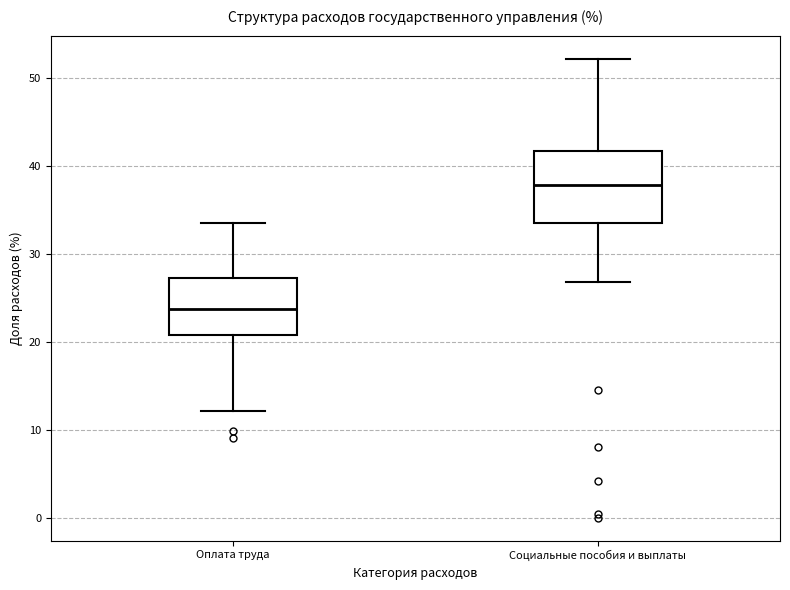

Reading left to right, read every box against the y-axis: the position of its median line, the range the box covers, and the ends of its whiskers. The values are not printed on the chart, so give them approximately, as read against the axis.

Оплата труда: median 24, box 21 to 27, whiskers 12 to 34
Социальные пособия и выплаты: median 38, box 34 to 42, whiskers 27 to 52